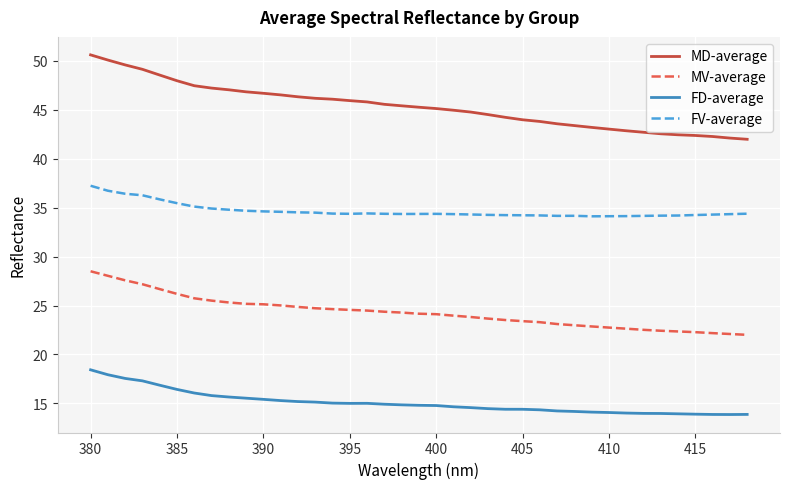

What is the lowest value of the MD-average series?

42.0